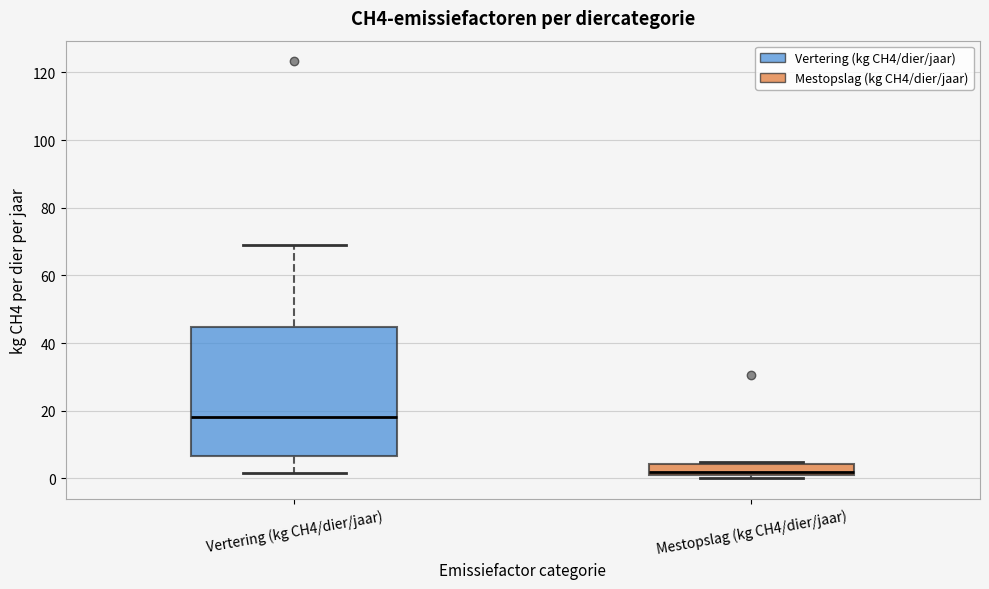

Reading left to right, transcribe this box plot: for each box, give where its median line is, the range the box spans, and where its two whiskers end, as read against the y-axis. The values are not printed on the chart, so give them approximately, as read against the axis.

Vertering (kg CH4/dier/jaar): median 18, box 6 to 44, whiskers 2 to 68
Mestopslag (kg CH4/dier/jaar): median 2, box 0 to 4, whiskers 0 (just below the box's lower edge) to 4